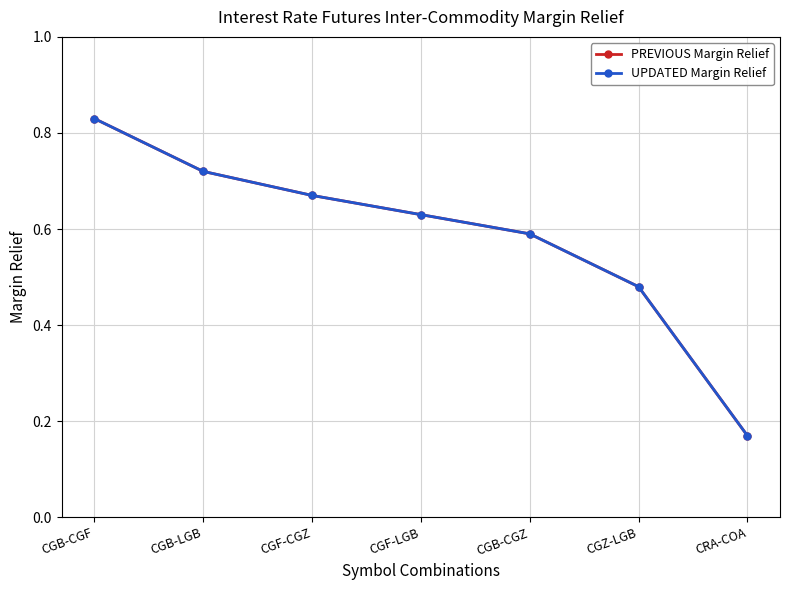

Does the chart have visible grid lines?

Yes